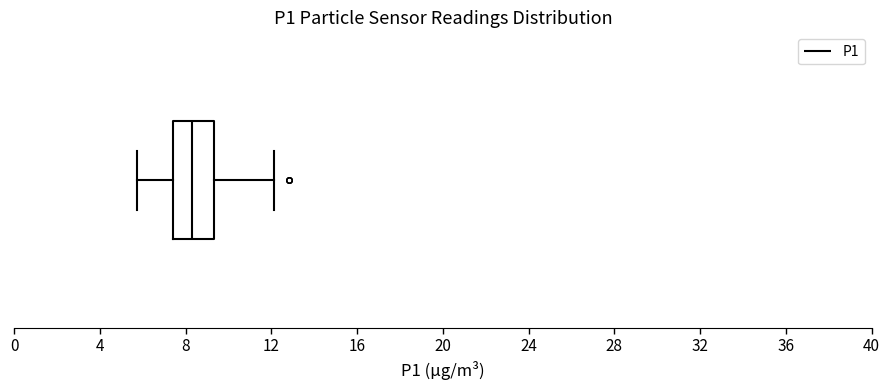

Read this box plot against the x-axis: the position of the median line, the range covered by the box, and the ends of both whiskers. The values are not printed on the chart, so give them approximately, as read against the axis.

median 8.5, box 7.5 to 9.5, whiskers 6.0 to 12.0